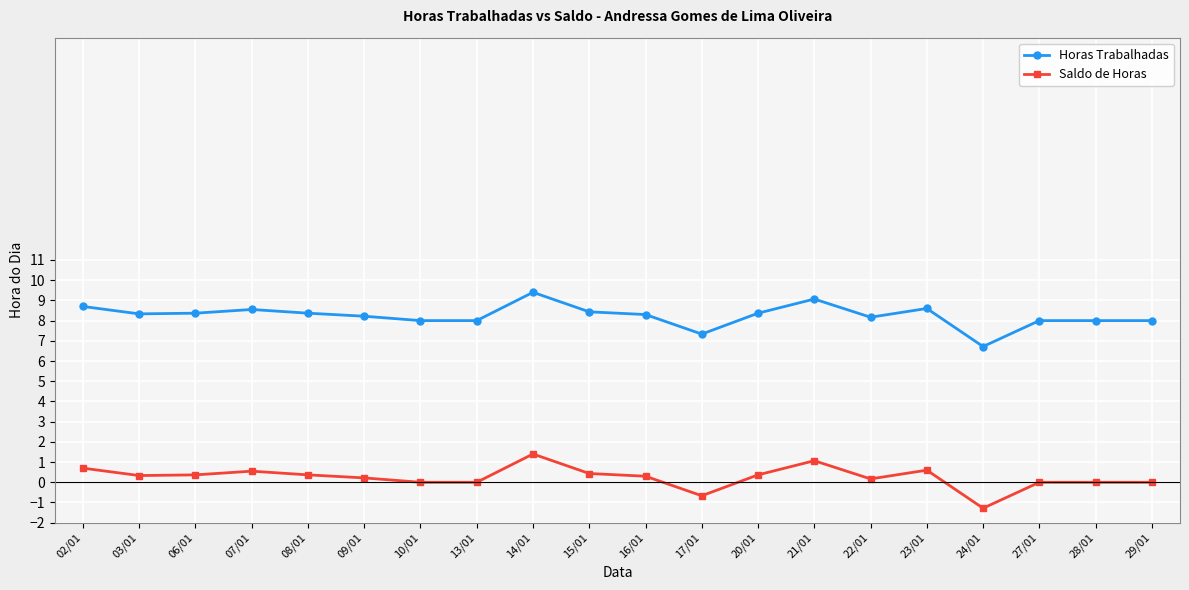

Rank the series by their maximum value, from highest to lowest.

Horas Trabalhadas, Saldo de Horas